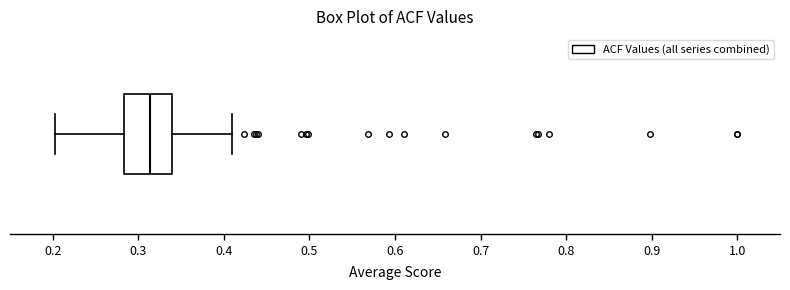

Where does the right whisker of the box end on the x-axis? The values are not printed on the chart, so give them approximately, as read against the axis.

0.41